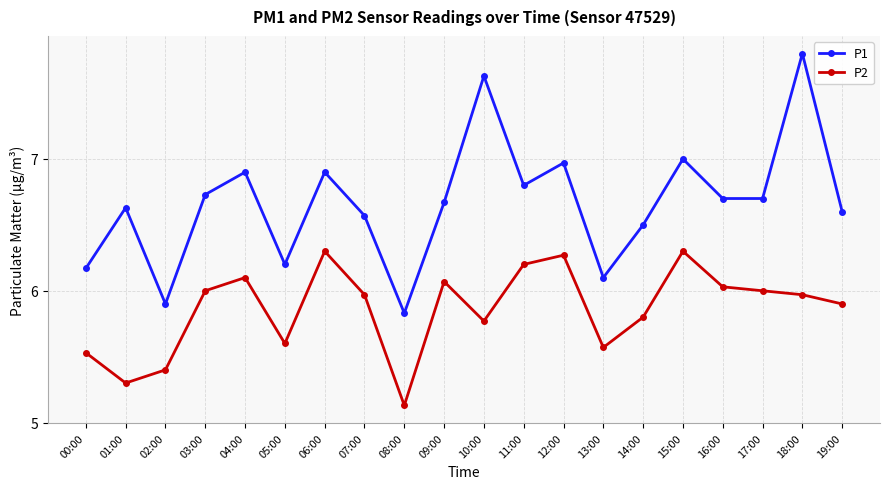

How many interior local valleys does the P2 series have?

5